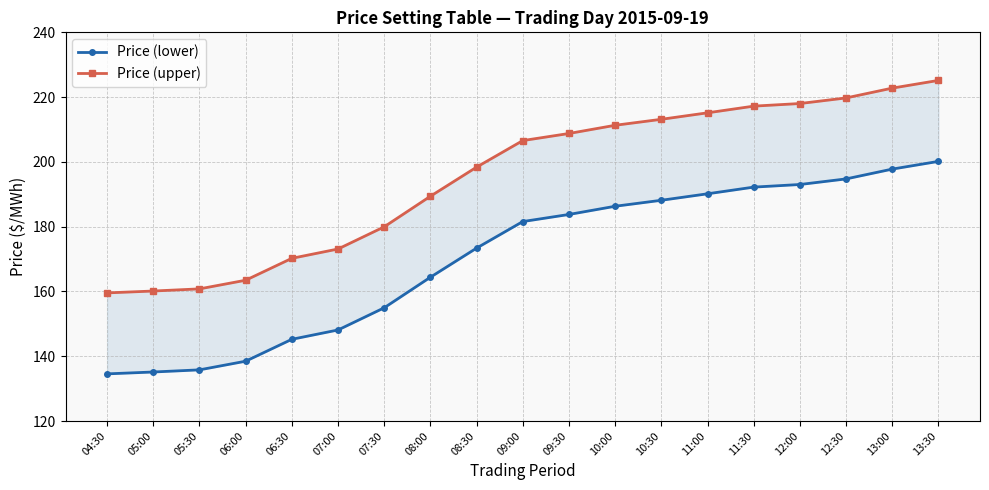

List the labels in order of Price (lower) value, smallest first.

04:30, 05:00, 05:30, 06:00, 06:30, 07:00, 07:30, 08:00, 08:30, 09:00, 09:30, 10:00, 10:30, 11:00, 11:30, 12:00, 12:30, 13:00, 13:30